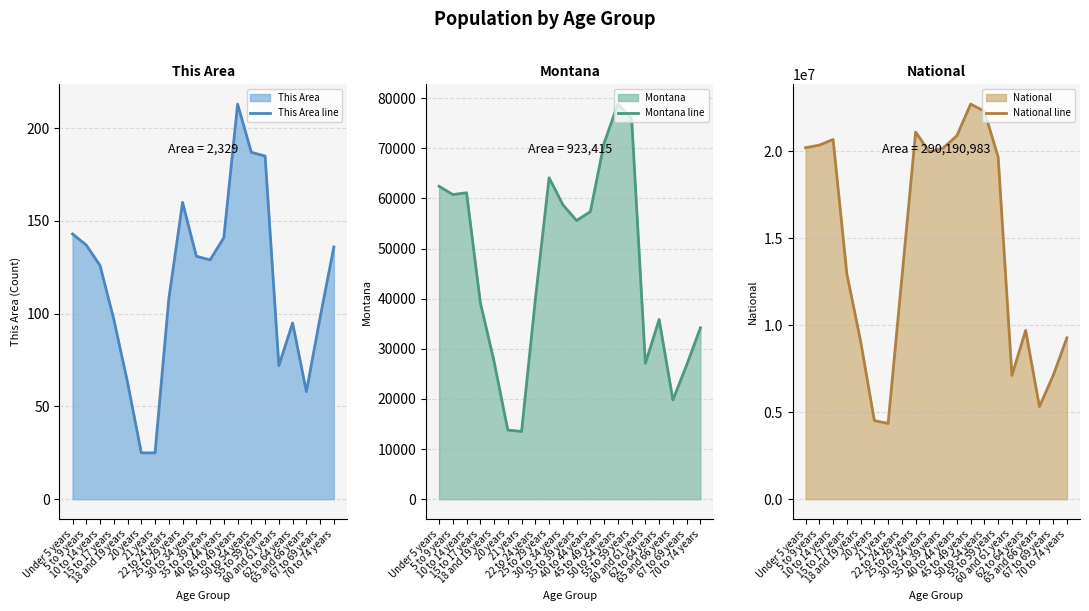

At which label does Montana line reach its peak?

50 to 54 years